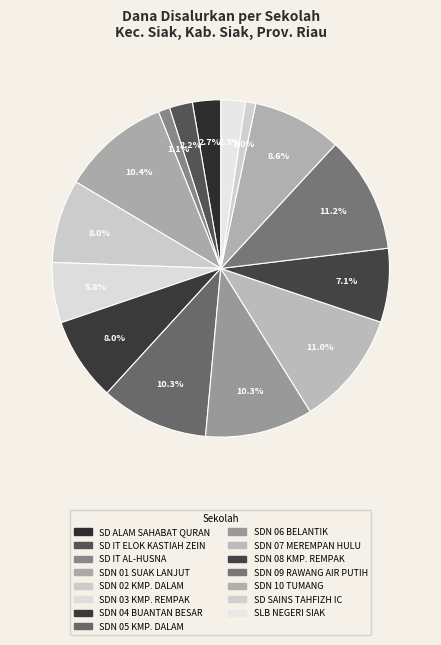

How many segments does this pie chart have?

15